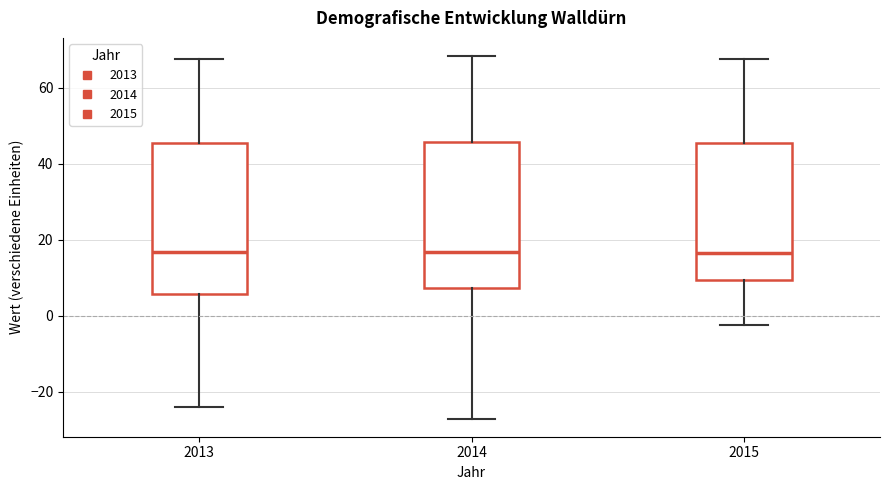

Where does the lower whisker of the box at x = 2015 end on the y-axis? The values are not printed on the chart, so give them approximately, as read against the axis.

-2